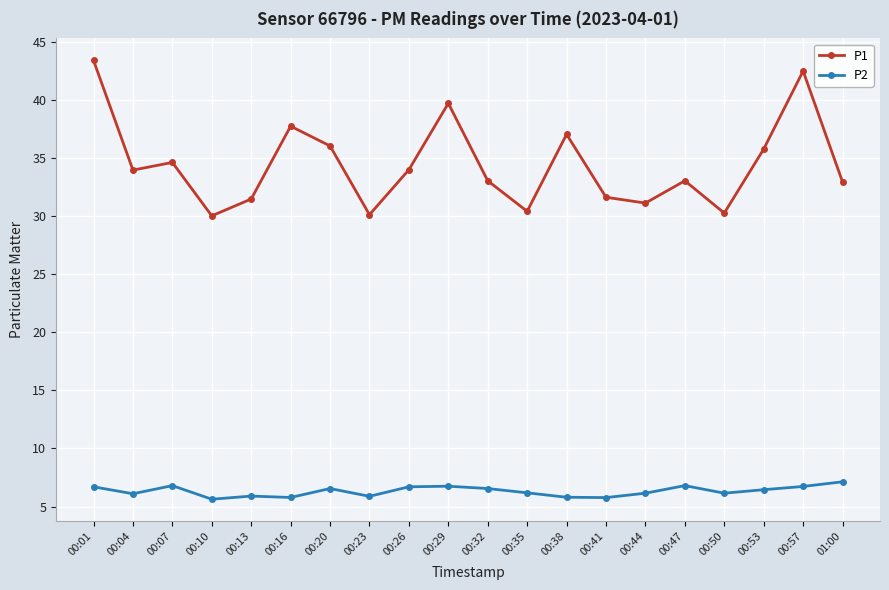

List the series in order of their peak value, highest first.

P1, P2